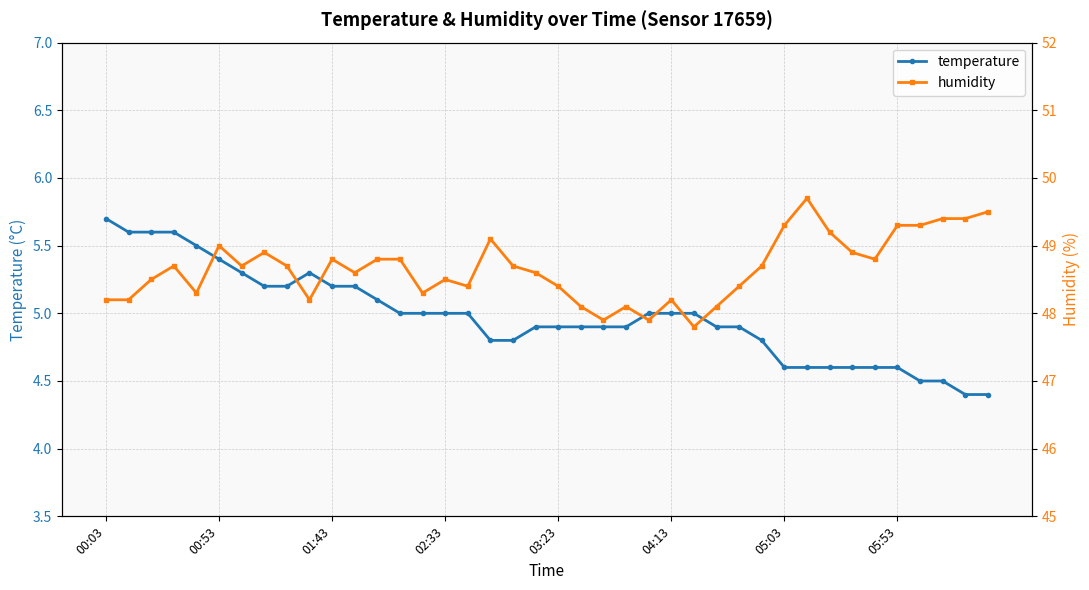

At how many categories does at least one series exceed 7?

40